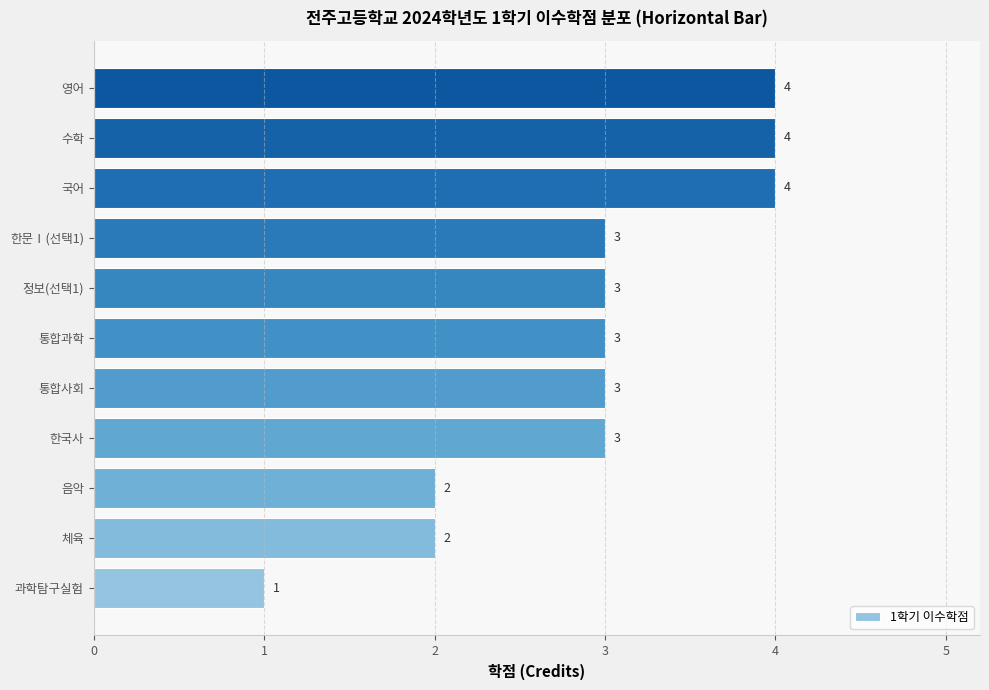

Reading bottom to top, extract all data points from this chart.

1	2	2	3	3	3	3	3	4	4	4